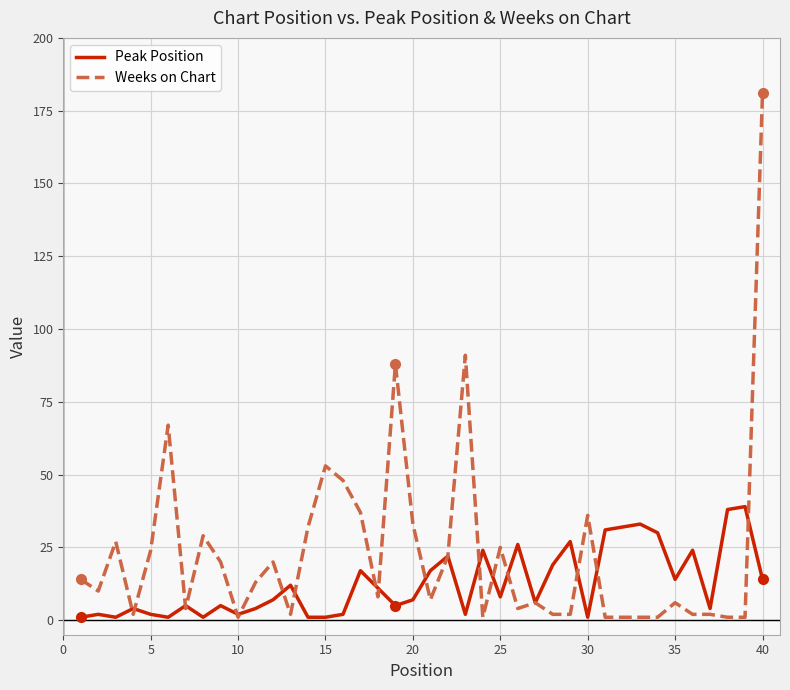

Which series has the widest spread of values?

Weeks on Chart